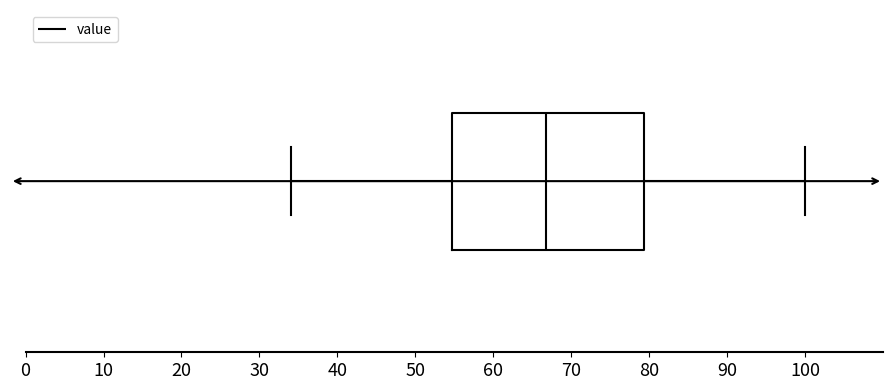

Where is the left edge of the box on the x-axis? The values are not printed on the chart, so give them approximately, as read against the axis.

55